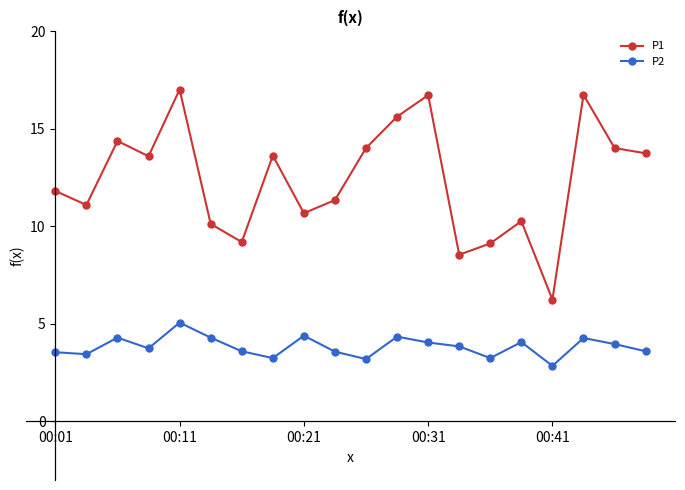

What is the minimum value for P2?

2.9